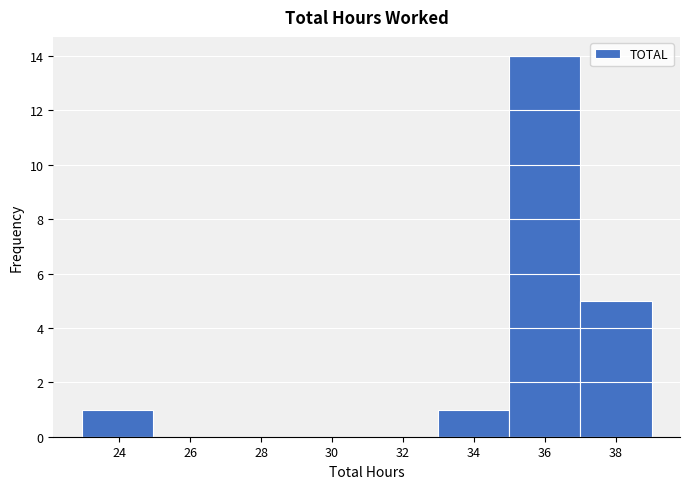

Reading left to right, transcribe this chart: for each bar, give the range it covers on the x-axis and its height. Neither the bar edges nor the heights are printed on the chart, so give them approximately, as read against the axes.

23 to 25: 1
25 to 27: 0
27 to 29: 0
29 to 31: 0
31 to 33: 0
33 to 35: 1
35 to 37: 14
37 to 39: 5